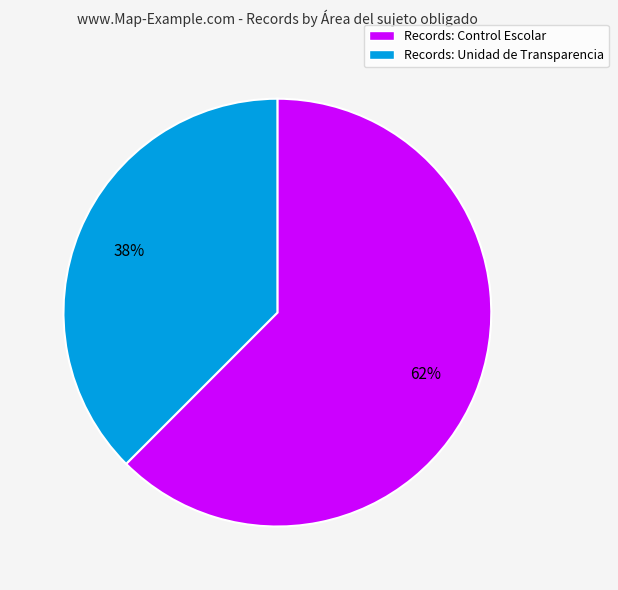

Is there any slice that represents more than half of the pie?

Yes